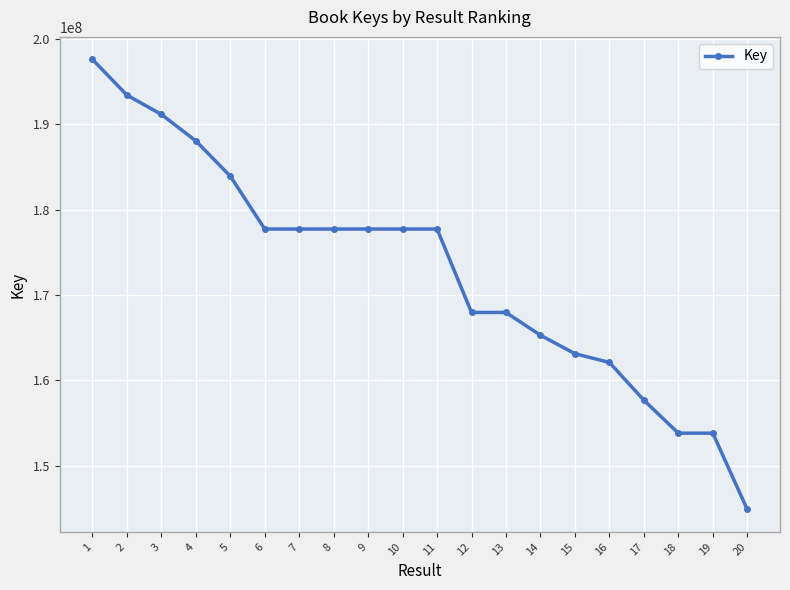

The value at 3 is 75697038. True or false?

False